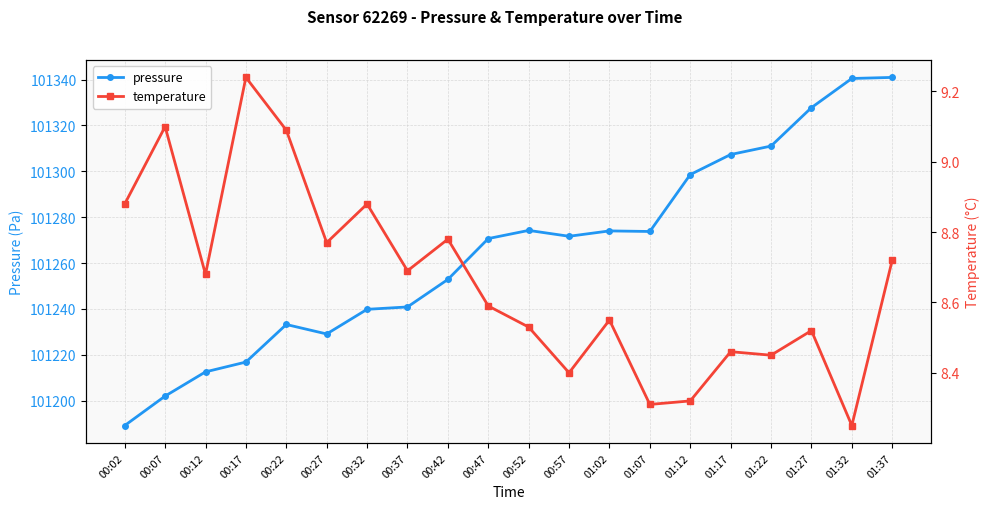

Between 00:32 and 01:27, which series saw the biggest shift?

pressure